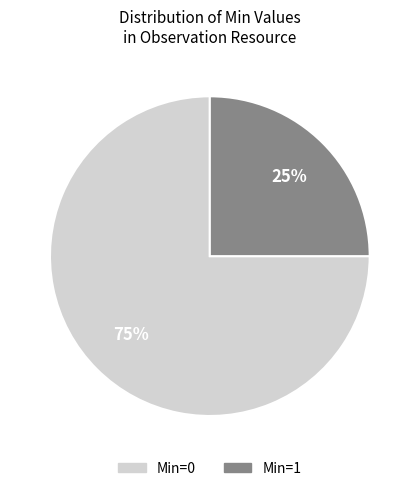

Does any single category account for the majority?

Yes